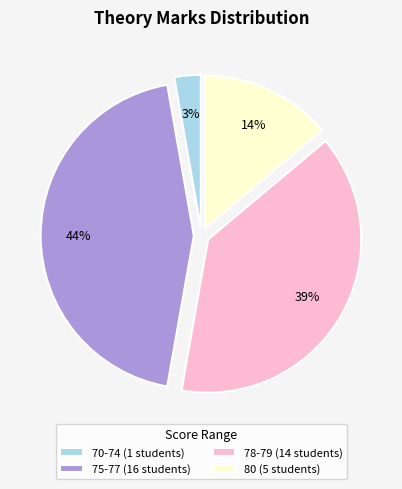

Do 78-79 (14 students) and 75-77 (16 students) together represent more than half of the pie?

Yes